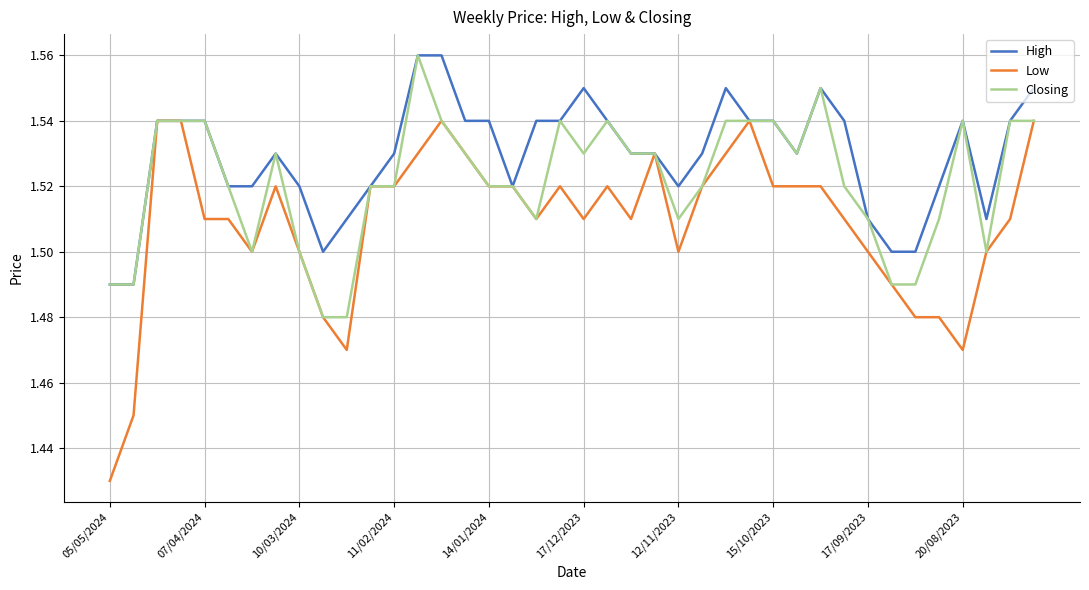

Rank the series by their average value, from lowest to highest.

Low, Closing, High